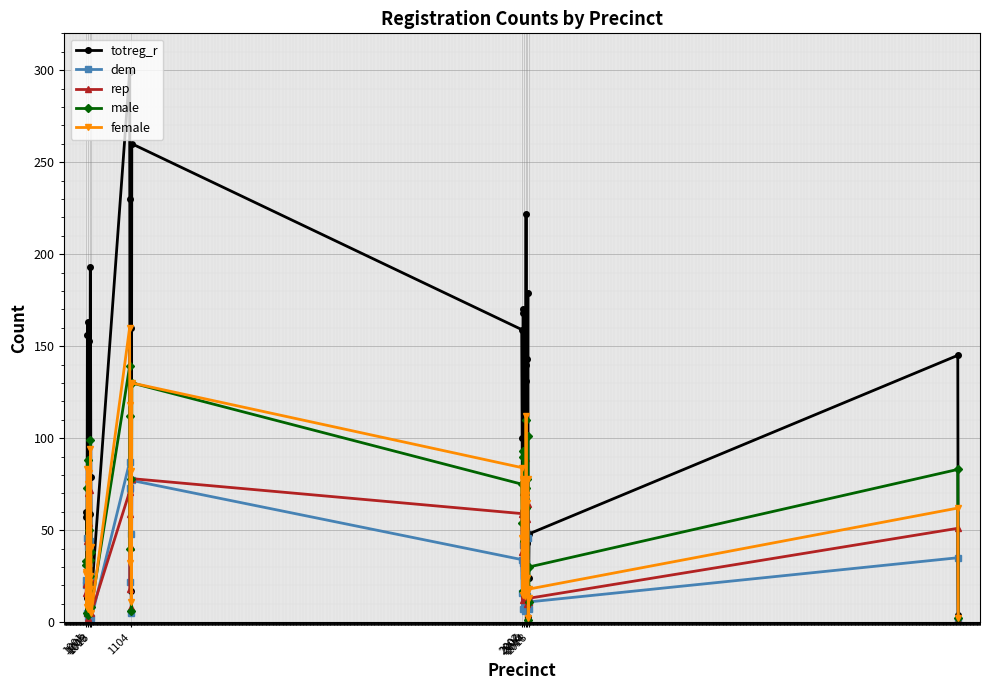

Which series has the largest total across all categories?

totreg_r